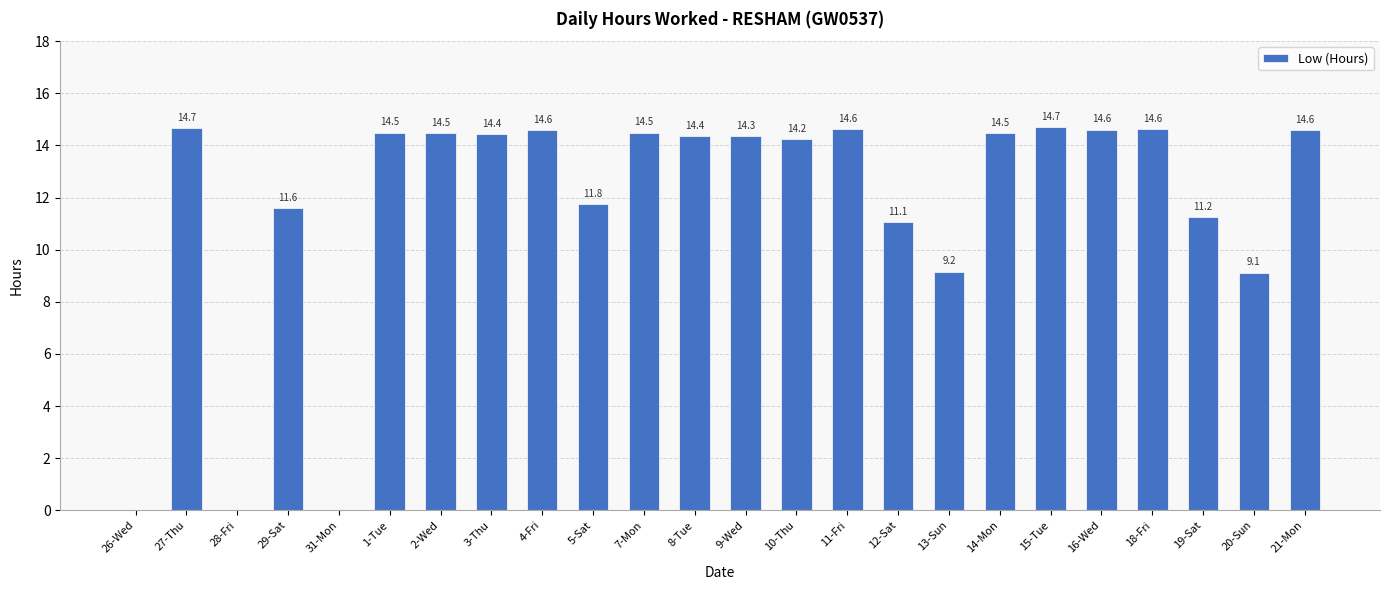

At which label is the value closest to 7?

20-Sun